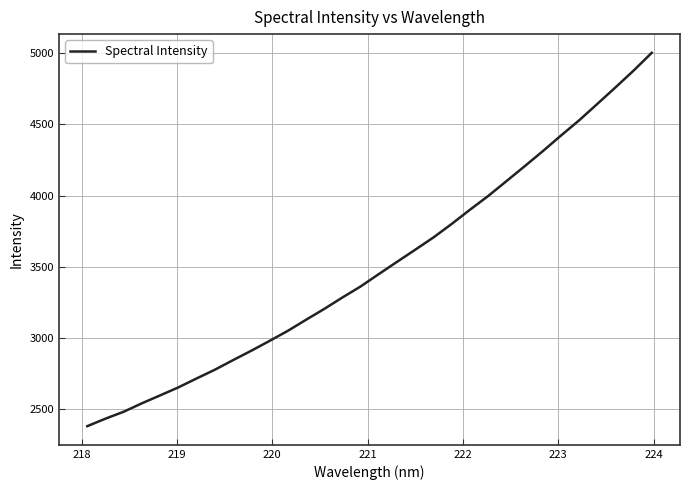

What is the smallest value displayed?

2378.4